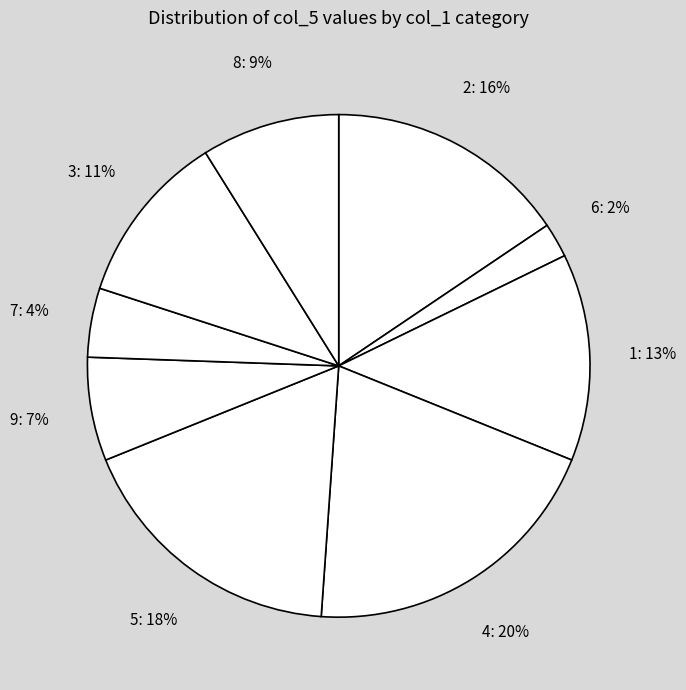

Combined, do 6: 2% and 1: 13% account for over 50%?

No